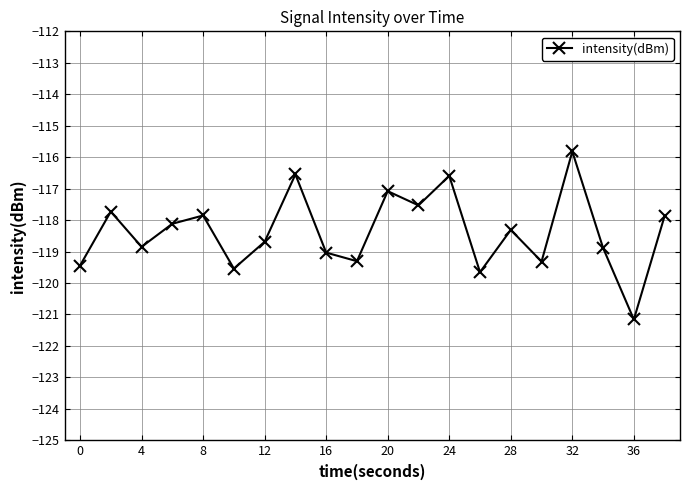

How many interior local peaks (higher than both neighbors) does the data have?

7